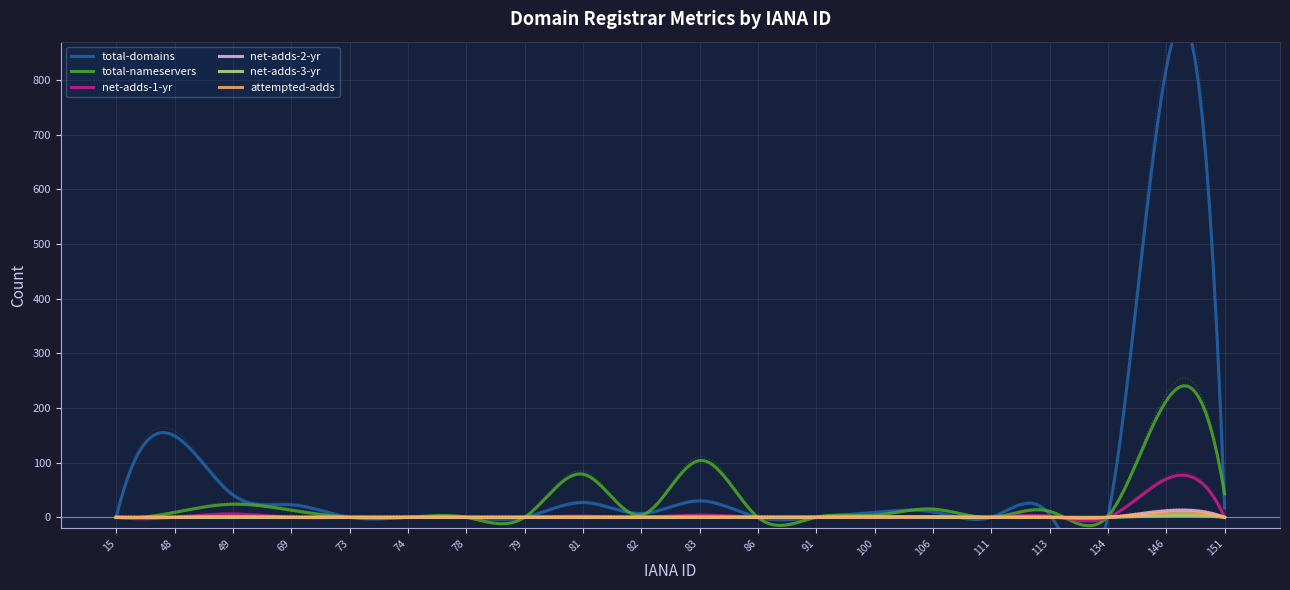

Which series has the largest total across all categories?

total-domains